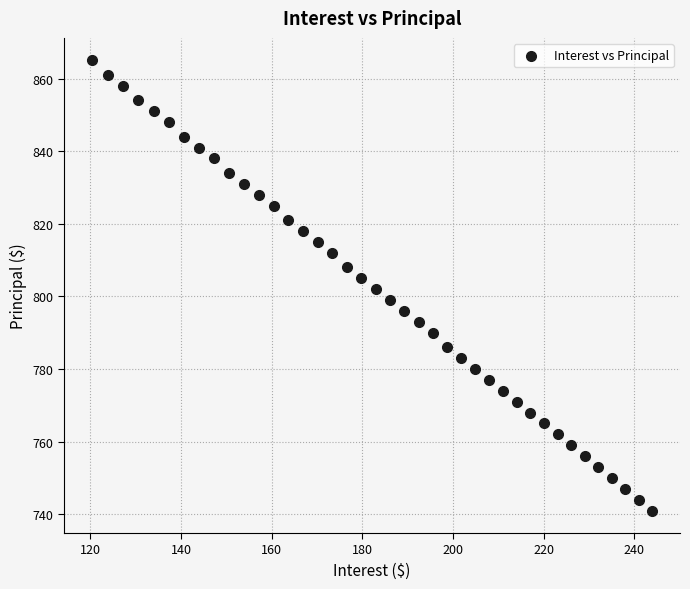

What is the range of Y values (max minus min)?

124